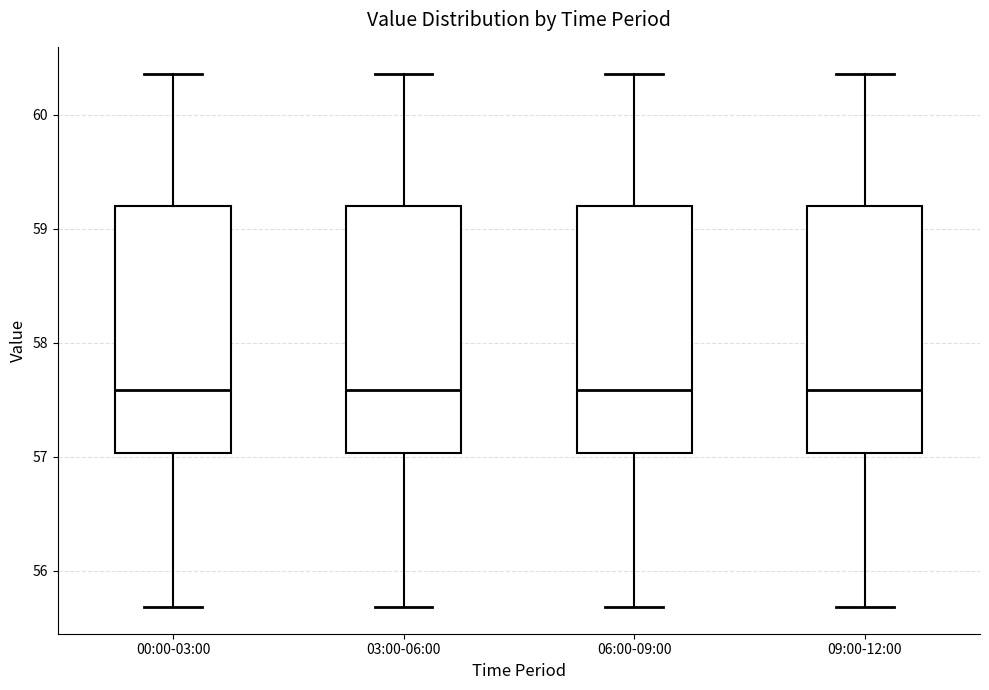

Reading left to right, read every box against the y-axis: the position of its median line, the range the box covers, and the ends of its whiskers. The values are not printed on the chart, so give them approximately, as read against the axis.

00:00-03:00: median 57.6, box 57.0 to 59.2, whiskers 55.7 to 60.4
03:00-06:00: median 57.6, box 57.0 to 59.2, whiskers 55.7 to 60.4
06:00-09:00: median 57.6, box 57.0 to 59.2, whiskers 55.7 to 60.4
09:00-12:00: median 57.6, box 57.0 to 59.2, whiskers 55.7 to 60.4